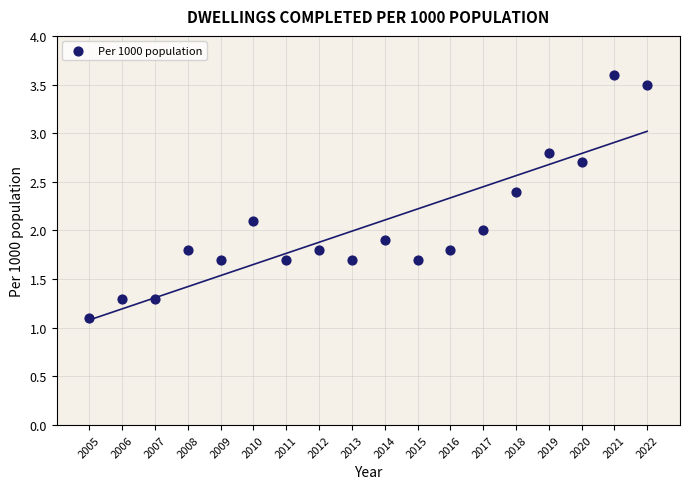

What is the range of X values (max minus min)?

17.0